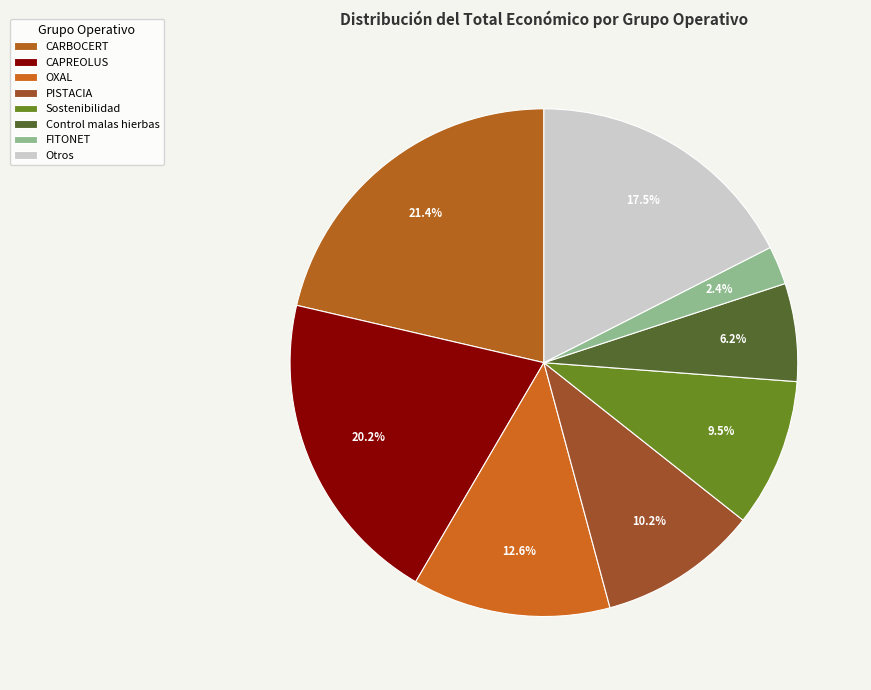

What is the ratio of the value at CARBOCERT to the value at OXAL?

1.7